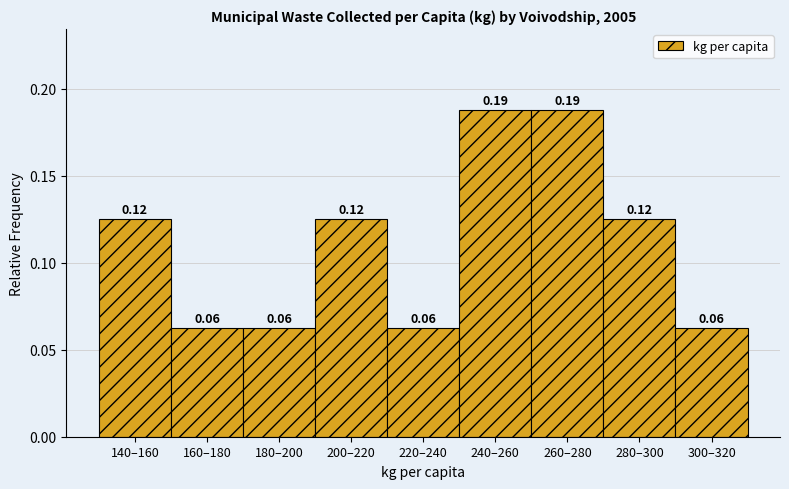

Between 240–260 and 300–320, which is larger?

240–260